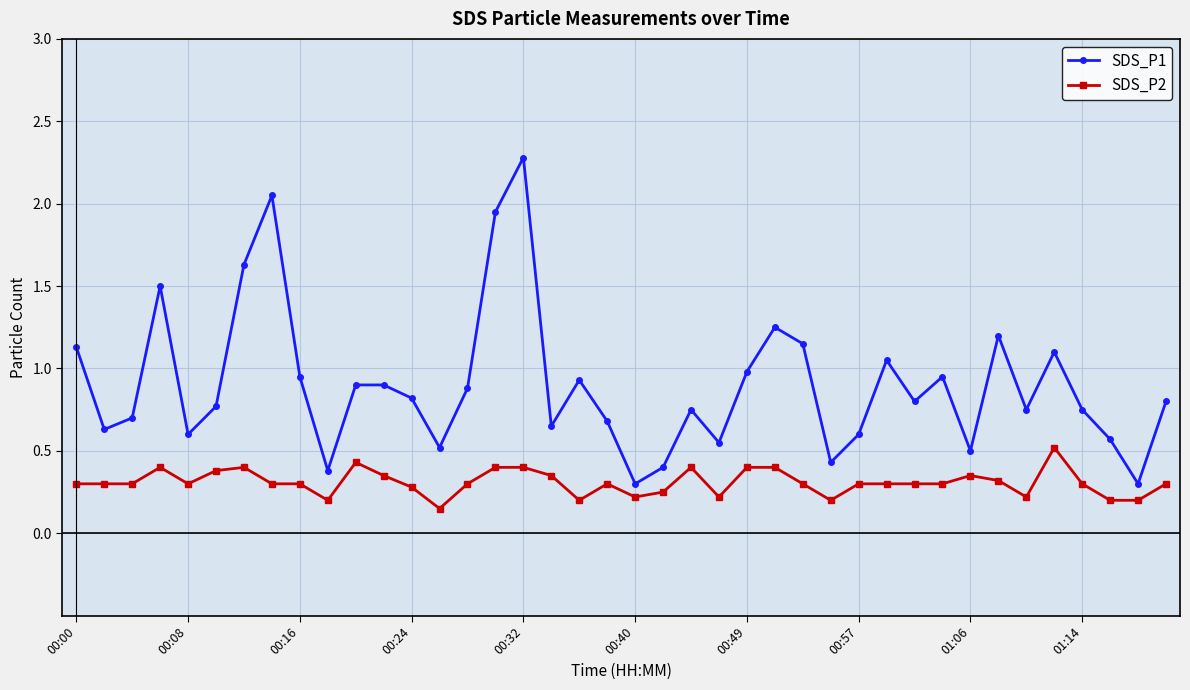

True or false: SDS_P2 has more than 0 interior local peaks.

True